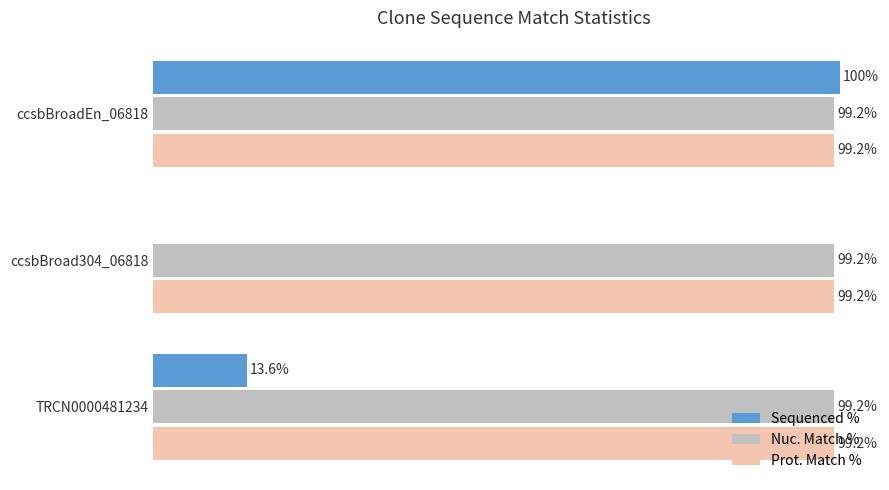

At which category is the sum across all series the highest?

ccsbBroadEn_06818